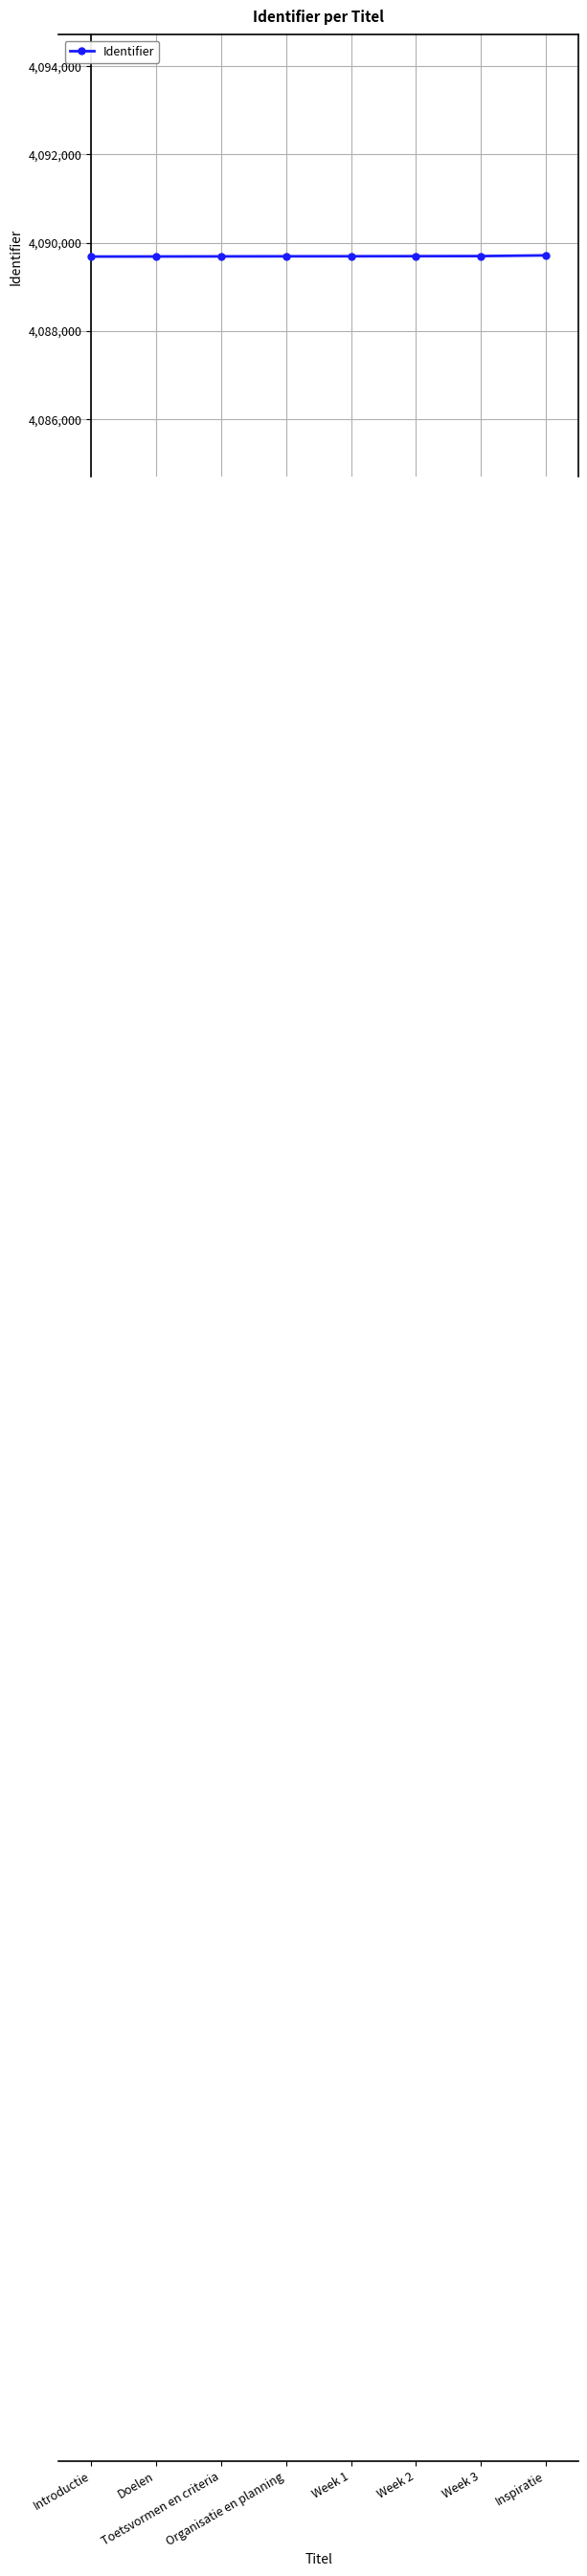

Is it true that the value at Toetsvormen en criteria is 4089688?

True